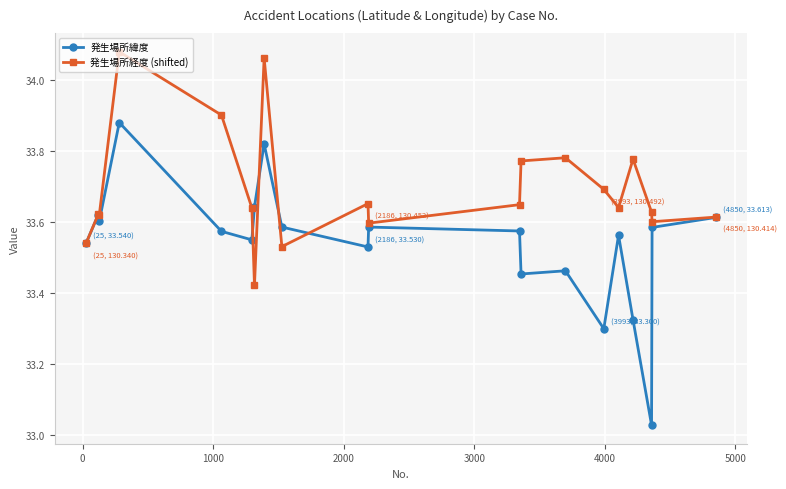

Which series has the widest spread of values?

発生場所緯度